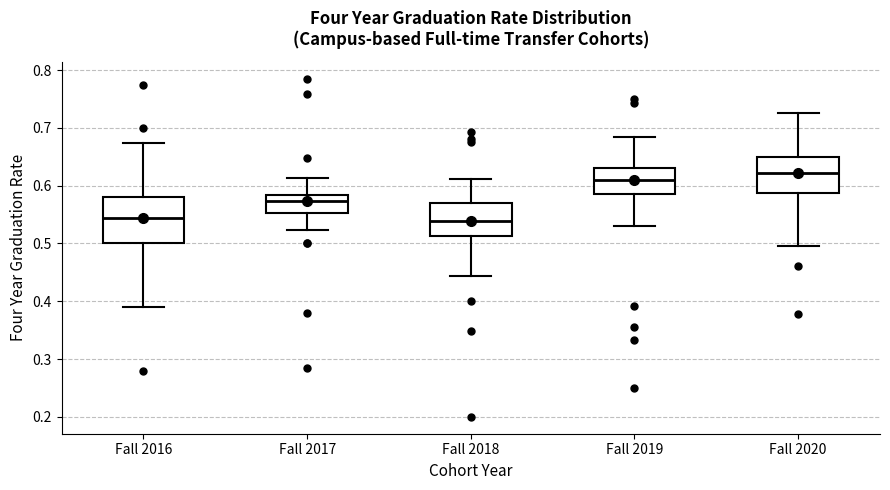

Reading left to right, read every box against the y-axis: the position of its median line, the range the box covers, and the ends of its whiskers. The values are not printed on the chart, so give them approximately, as read against the axis.

Fall 2016: median 0.54, box 0.50 to 0.58, whiskers 0.39 to 0.67
Fall 2017: median 0.57, box 0.55 to 0.58, whiskers 0.52 to 0.61
Fall 2018: median 0.54, box 0.51 to 0.57, whiskers 0.44 to 0.61
Fall 2019: median 0.61, box 0.59 to 0.63, whiskers 0.53 to 0.68
Fall 2020: median 0.62, box 0.59 to 0.65, whiskers 0.50 to 0.73